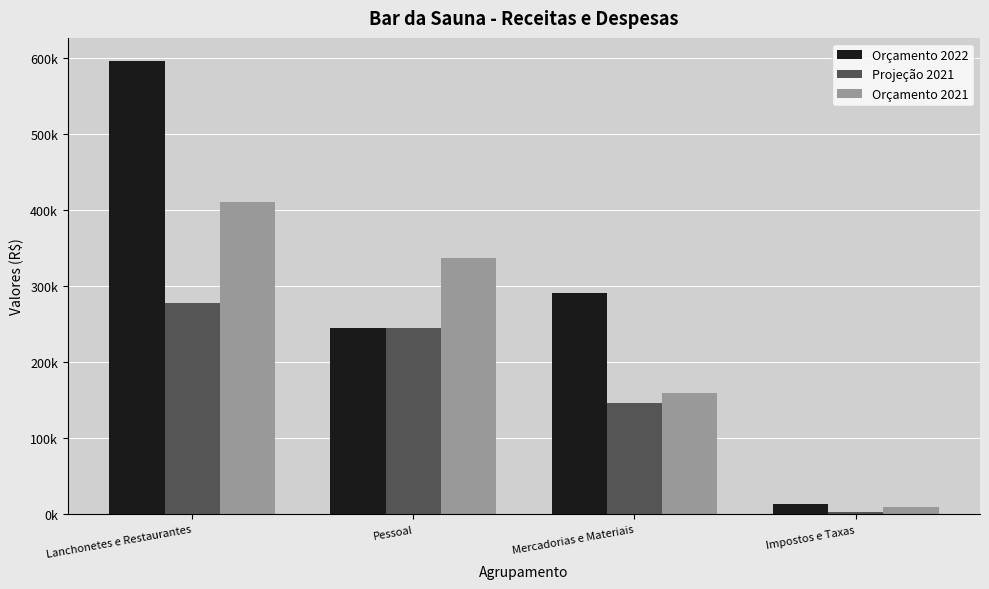

At which label does Projeção 2021 first exceed 244573?

Lanchonetes e Restaurantes